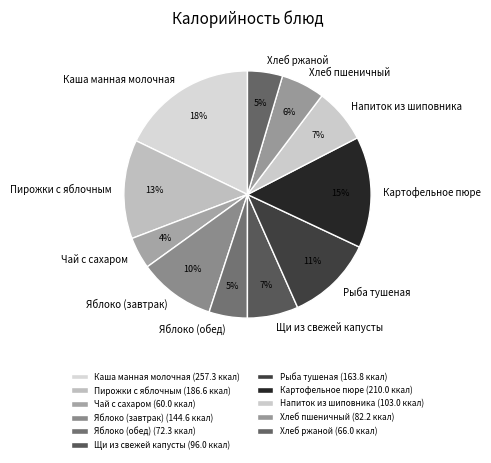

To the nearest percent, what is the average slice percentage?

9%